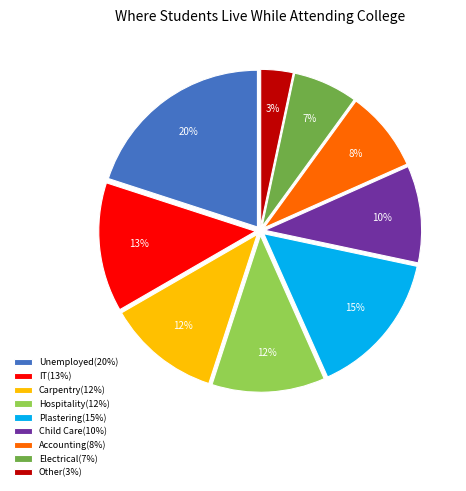

Combined, do Carpentry(12%) and IT(13%) account for over 50%?

No